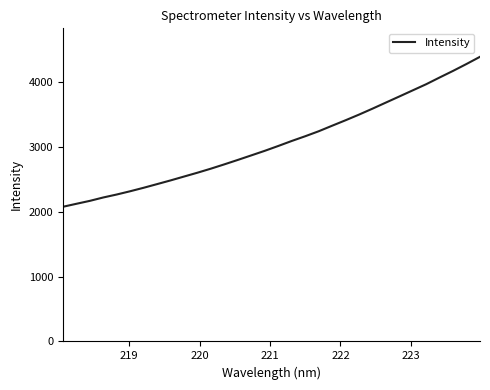

What is the maximum value shown in the chart?

4384.2